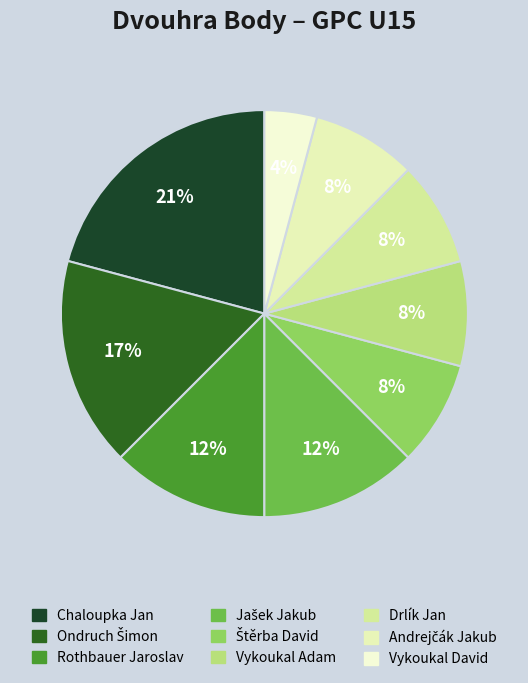

To the nearest percent, what is the average slice percentage?

11%